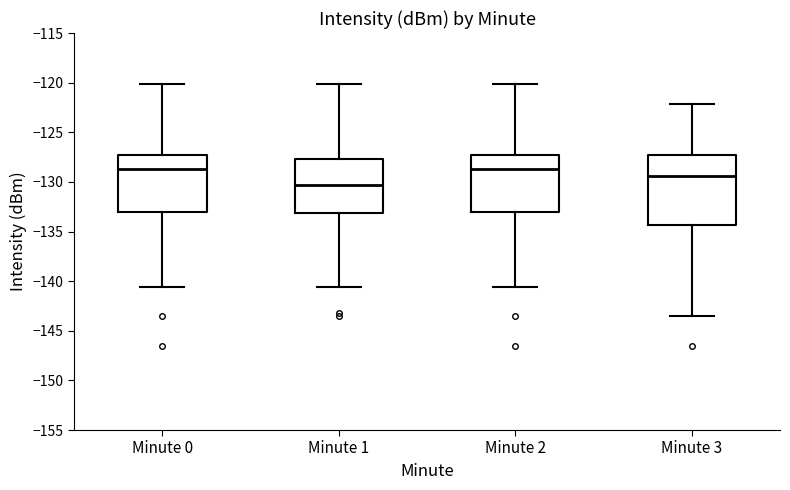

Reading left to right, read every box against the y-axis: the position of its median line, the range the box covers, and the ends of its whiskers. The values are not printed on the chart, so give them approximately, as read against the axis.

Minute 0: median -128.5, box -133.0 to -127.5, whiskers -140.5 to -120.0
Minute 1: median -130.5, box -133.0 to -127.5, whiskers -140.5 to -120.0
Minute 2: median -128.5, box -133.0 to -127.5, whiskers -140.5 to -120.0
Minute 3: median -129.5, box -134.5 to -127.5, whiskers -143.5 to -122.0